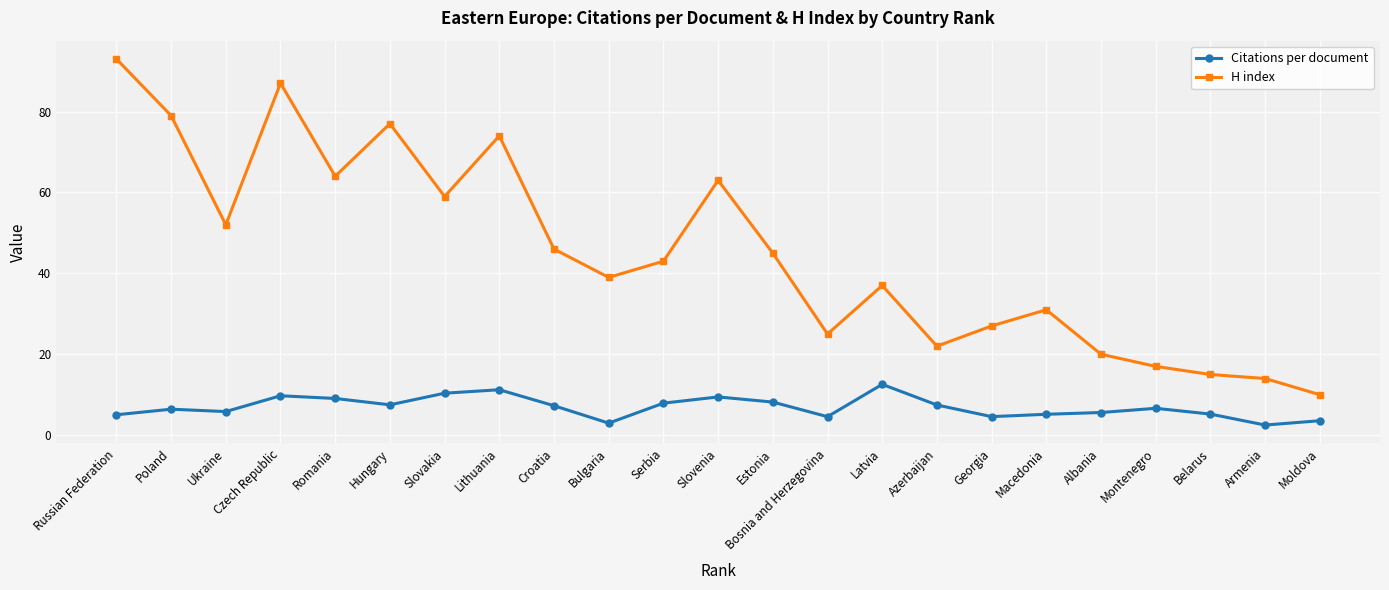

True or false: H index and Citations per document intersect in this chart.

False